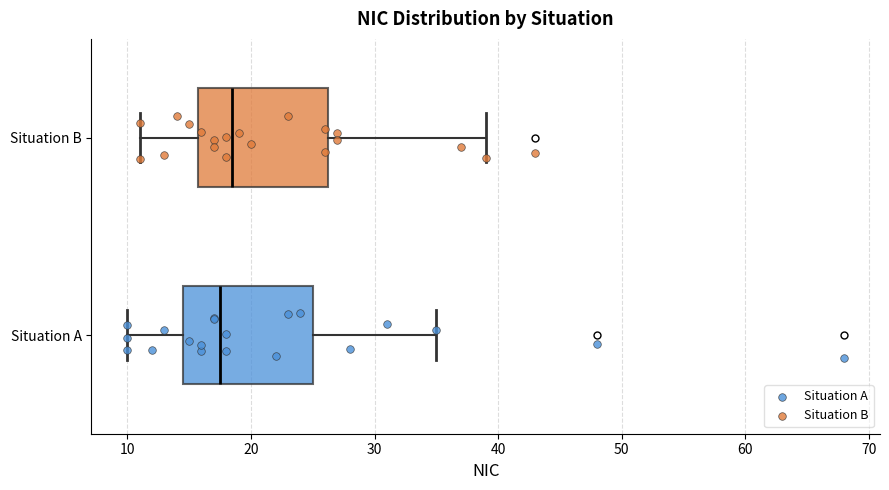

Reading bottom to top, read every box against the x-axis: the position of its median line, the range the box covers, and the ends of its whiskers. The values are not printed on the chart, so give them approximately, as read against the axis.

Situation A: median 18, box 15 to 25, whiskers 10 to 35
Situation B: median 19, box 16 to 26, whiskers 11 to 39